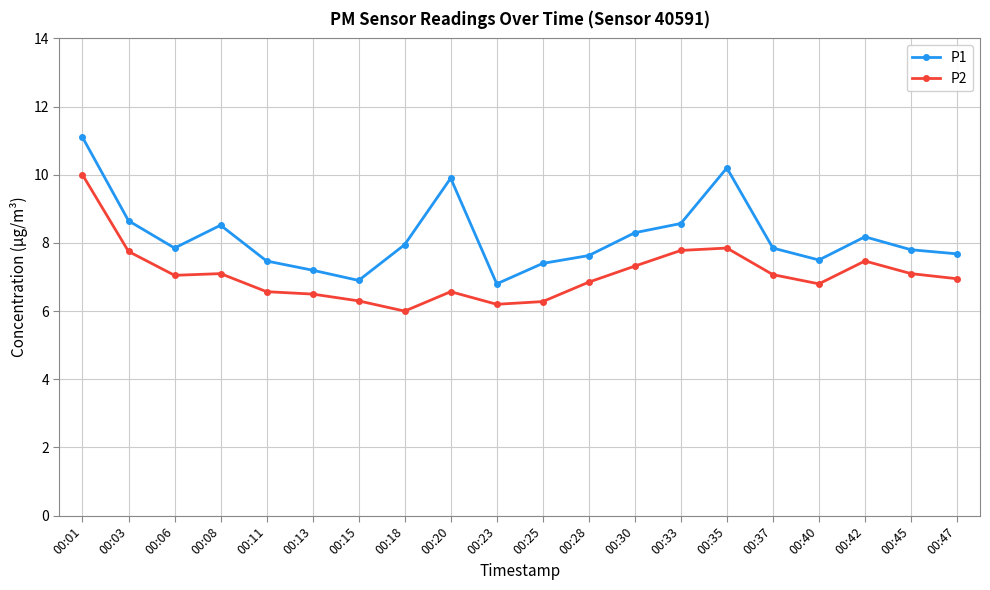

What is the value of the P2 point at the 6th from the left?

6.5